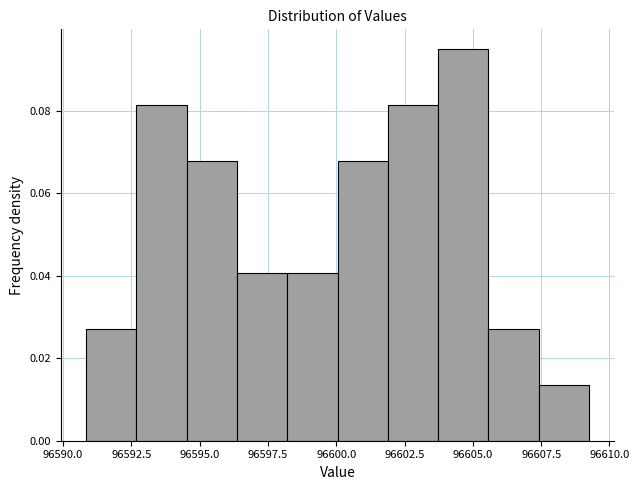

Read against the x-axis, roughly where is the centre of the tallest bar?

96604.5